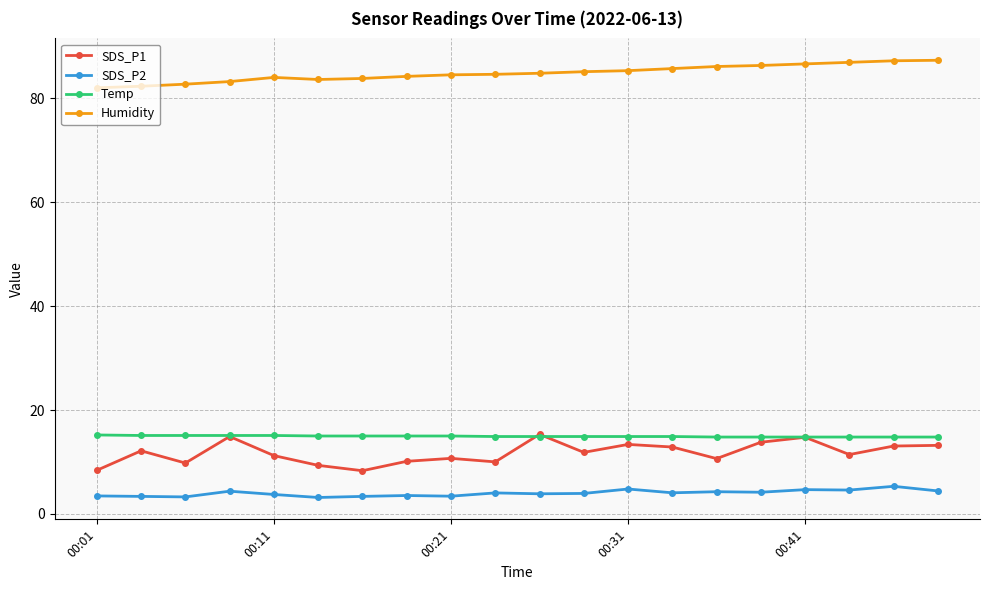

Which series has the largest range (max minus min)?

SDS_P1